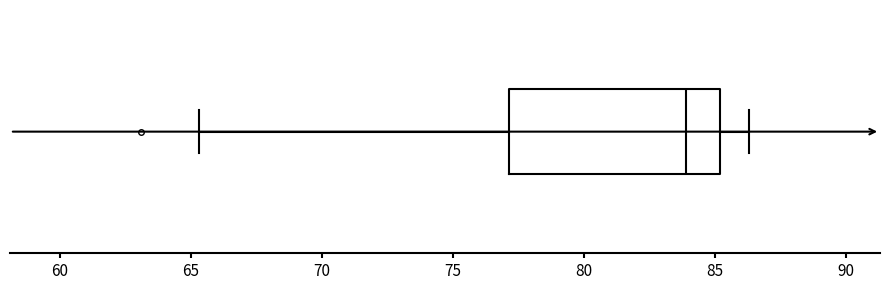

Where does the right whisker of the box end on the x-axis? The values are not printed on the chart, so give them approximately, as read against the axis.

86.5